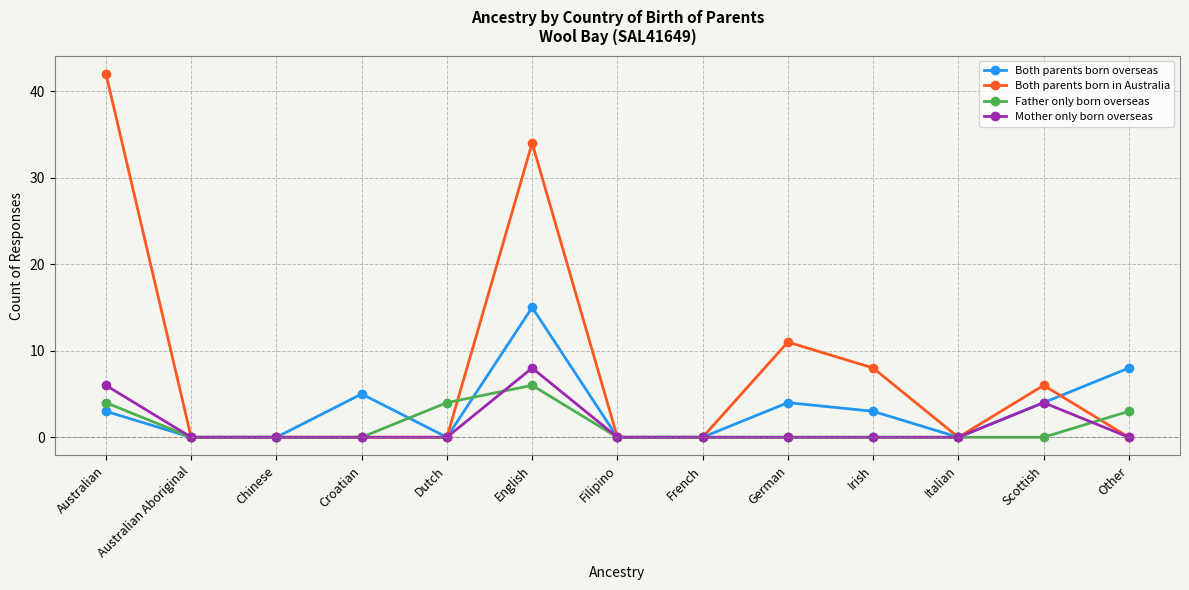

Reading left to right, transcribe all the data shown in this chart.

Both parents born overseas: Australian=3	Australian Aboriginal=0	Chinese=0	Croatian=5	Dutch=0	English=15	Filipino=0	French=0	German=4	Irish=3	Italian=0	Scottish=4	Other=8
Both parents born in Australia: Australian=42	Australian Aboriginal=0	Chinese=0	Croatian=0	Dutch=0	English=34	Filipino=0	French=0	German=11	Irish=8	Italian=0	Scottish=6	Other=0
Father only born overseas: Australian=4	Australian Aboriginal=0	Chinese=0	Croatian=0	Dutch=4	English=6	Filipino=0	French=0	German=0	Irish=0	Italian=0	Scottish=0	Other=3
Mother only born overseas: Australian=6	Australian Aboriginal=0	Chinese=0	Croatian=0	Dutch=0	English=8	Filipino=0	French=0	German=0	Irish=0	Italian=0	Scottish=4	Other=0